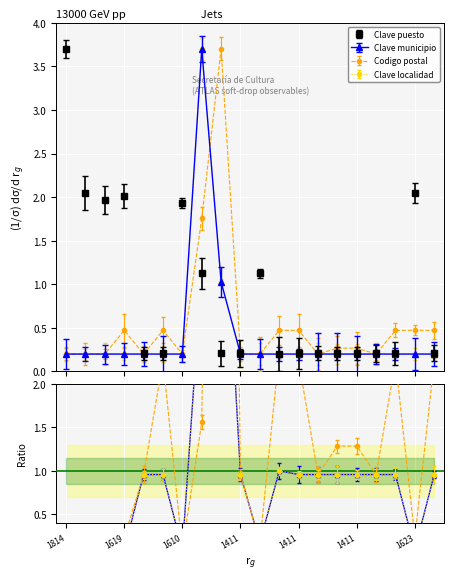

Is this an area chart (filled region under the line)?

No